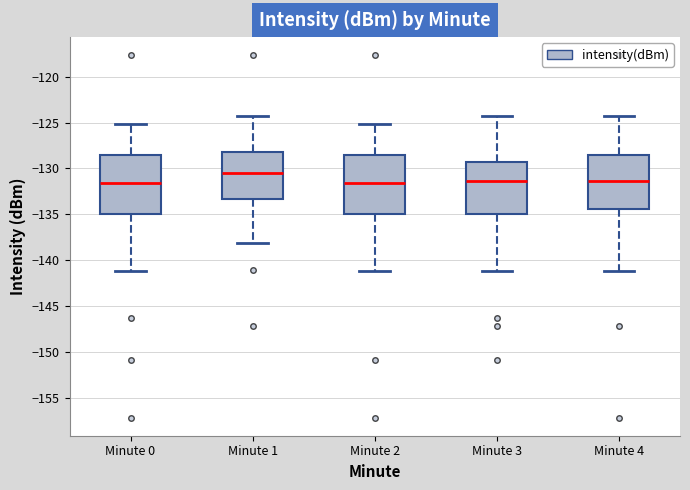

Reading left to right, read every box against the y-axis: the position of its median line, the range the box covers, and the ends of its whiskers. The values are not printed on the chart, so give them approximately, as read against the axis.

Minute 0: median -131.5, box -135.0 to -128.5, whiskers -141.0 to -125.0
Minute 1: median -130.5, box -133.5 to -128.0, whiskers -138.0 to -124.5
Minute 2: median -131.5, box -135.0 to -128.5, whiskers -141.0 to -125.0
Minute 3: median -131.5, box -135.0 to -129.5, whiskers -141.0 to -124.5
Minute 4: median -131.5, box -134.5 to -128.5, whiskers -141.0 to -124.5